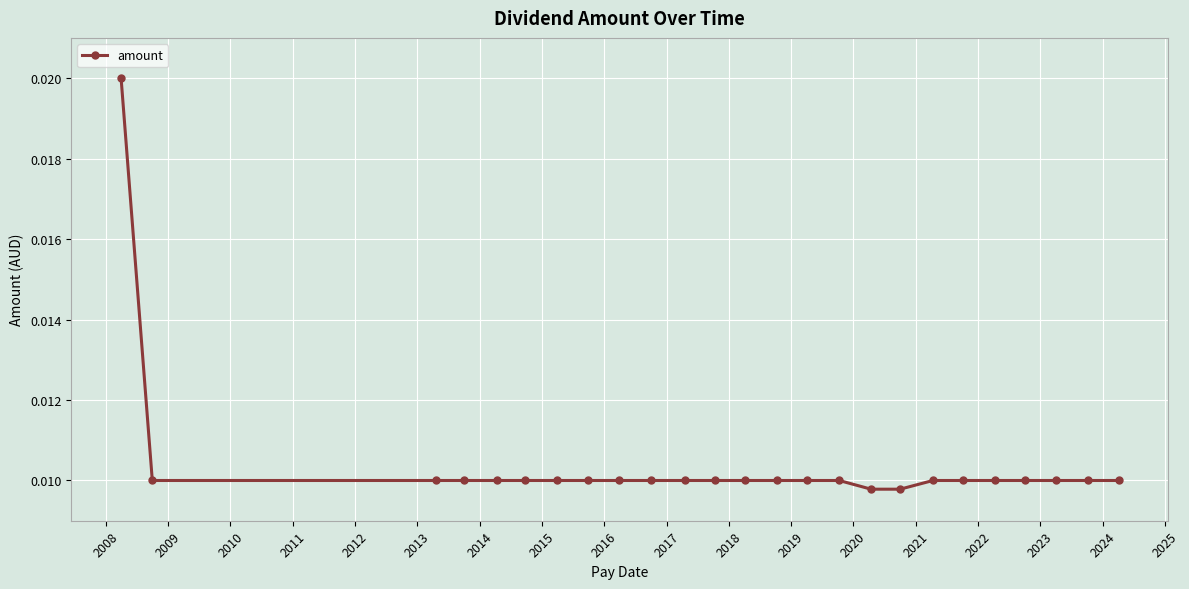

What is the sum of all values?

0.3